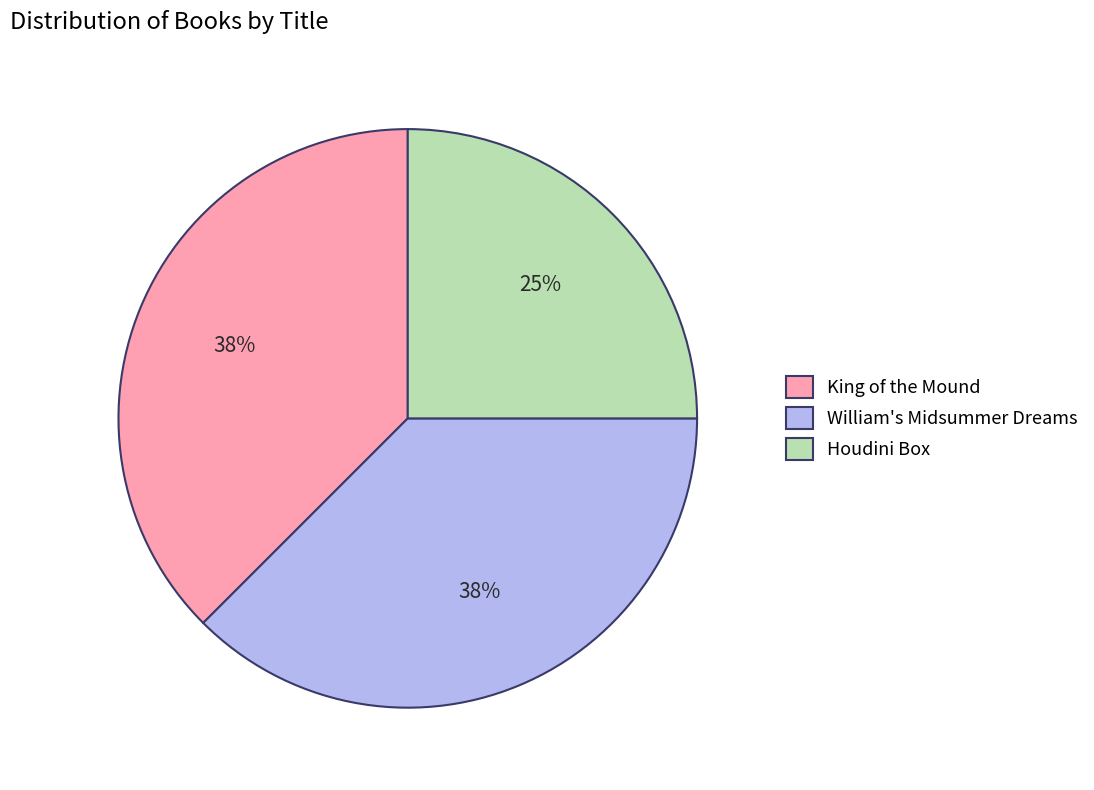

Does Houdini Box represent more than half of the total?

No